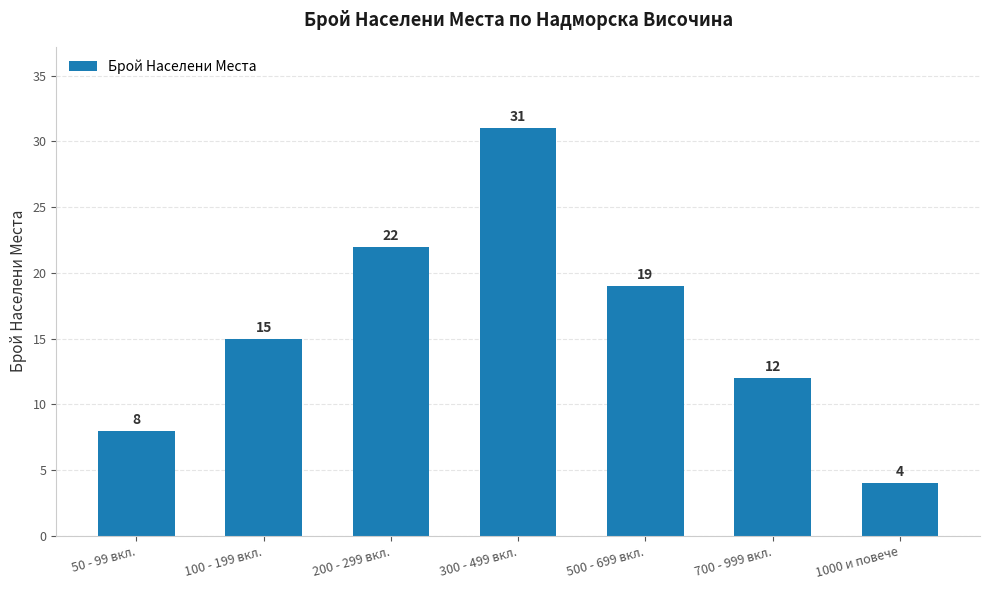

Approximately how many times larger is the value at 200 - 299 вкл. compared to 300 - 499 вкл.?

0.7